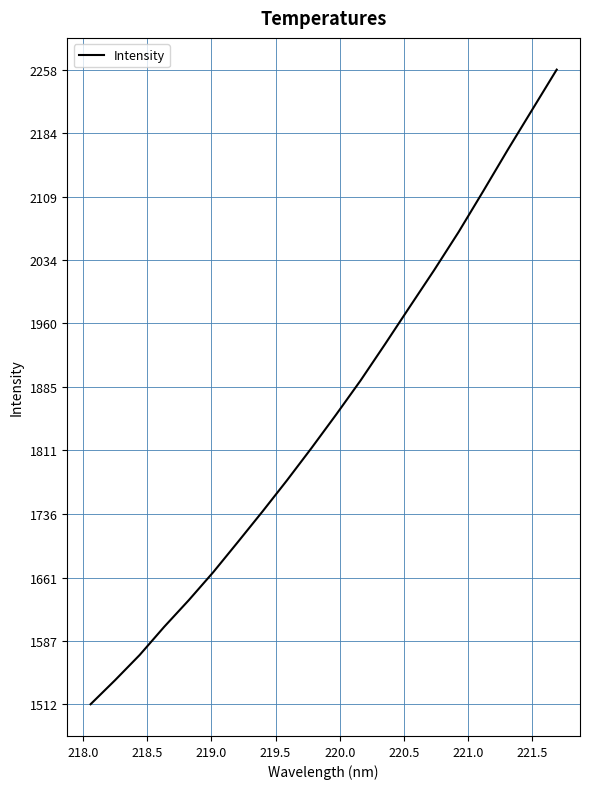

Reading right to left, extract all data points from this chart.

2258.3	2211.1	2163.9	2115.3	2067.4	2022.5	1979.2	1935.5	1892.7	1852.5	1813.3	1775.3	1738.6	1702.8	1667.5	1634.5	1603.2	1570.1	1540.5	1512.1